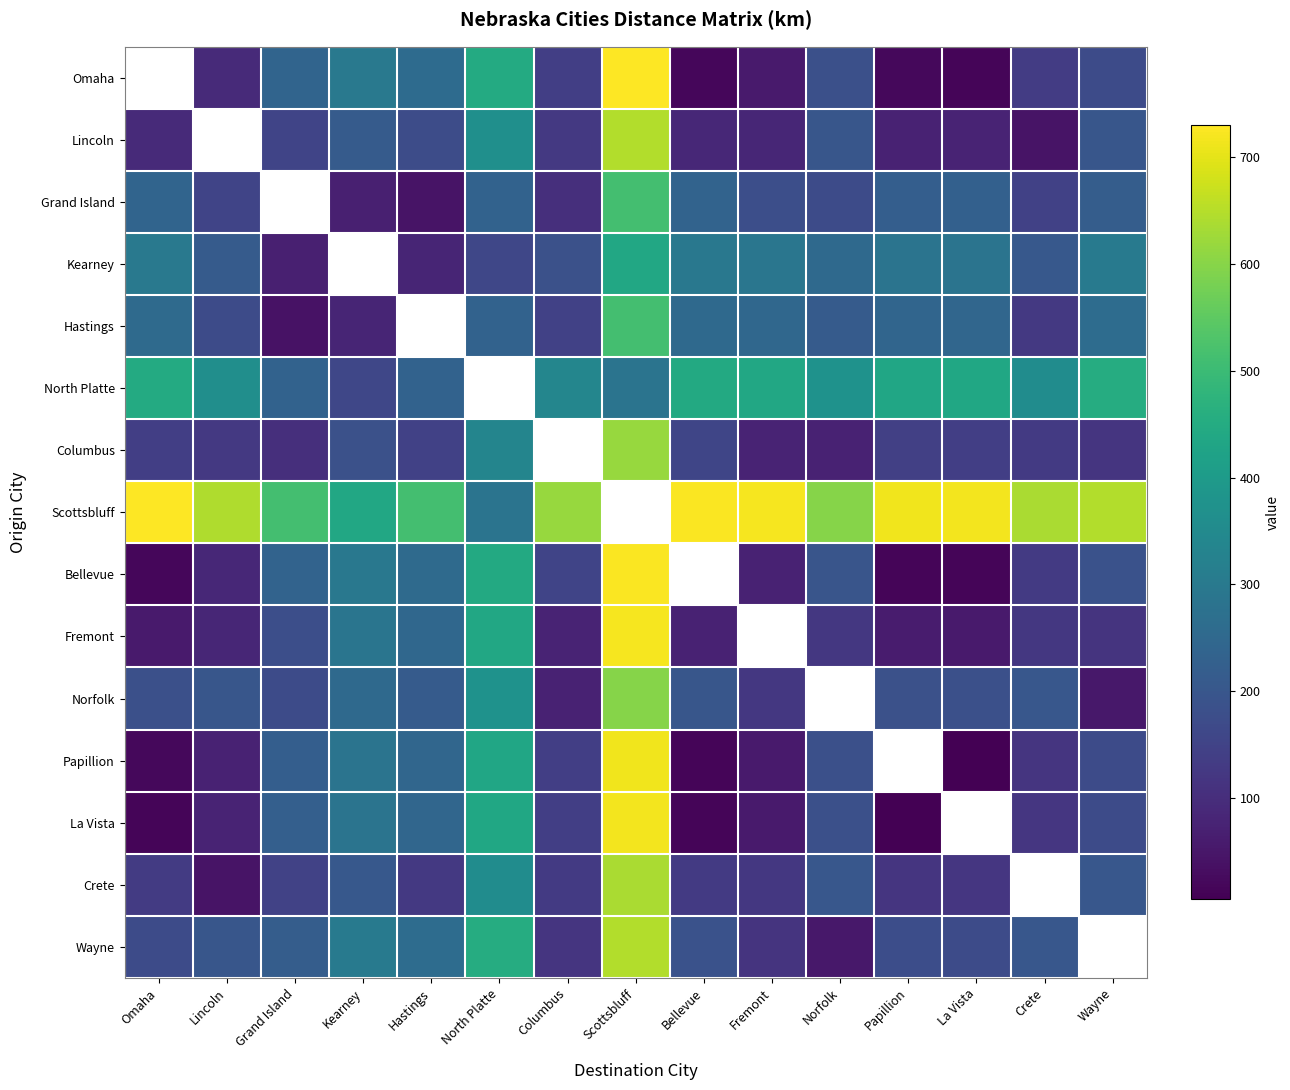

True or false: Papillion has a value of 108.4 at Hastings.

False